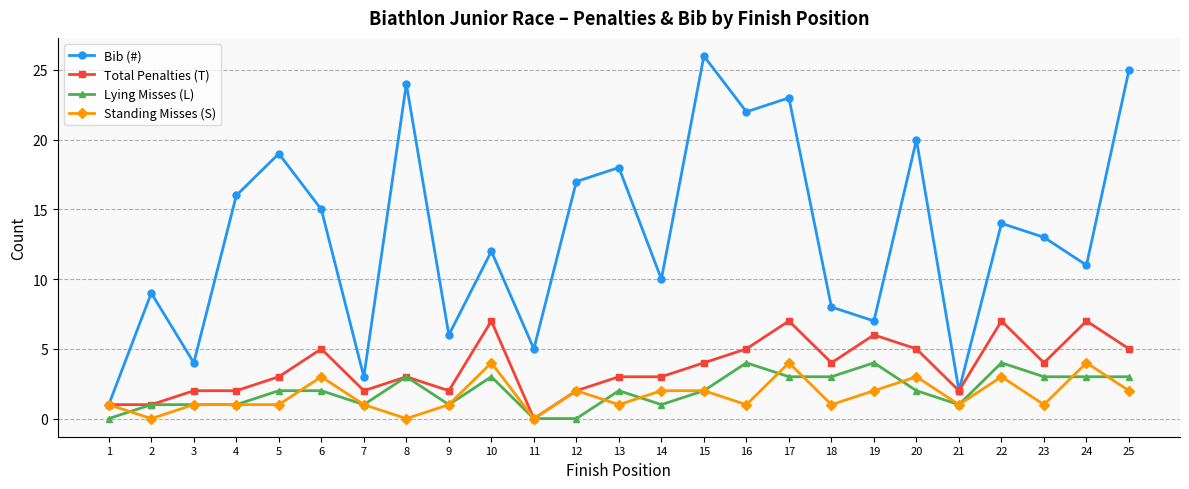

Reading left to right, what are all the values shown in this chart?

Bib (#): 1=1	2=9	3=4	4=16	5=19	6=15	7=3	8=24	9=6	10=12	11=5	12=17	13=18	14=10	15=26	16=22	17=23	18=8	19=7	20=20	21=2	22=14	23=13	24=11	25=25
Total Penalties (T): 1=1	2=1	3=2	4=2	5=3	6=5	7=2	8=3	9=2	10=7	11=0	12=2	13=3	14=3	15=4	16=5	17=7	18=4	19=6	20=5	21=2	22=7	23=4	24=7	25=5
Lying Misses (L): 1=0	2=1	3=1	4=1	5=2	6=2	7=1	8=3	9=1	10=3	11=0	12=0	13=2	14=1	15=2	16=4	17=3	18=3	19=4	20=2	21=1	22=4	23=3	24=3	25=3
Standing Misses (S): 1=1	2=0	3=1	4=1	5=1	6=3	7=1	8=0	9=1	10=4	11=0	12=2	13=1	14=2	15=2	16=1	17=4	18=1	19=2	20=3	21=1	22=3	23=1	24=4	25=2